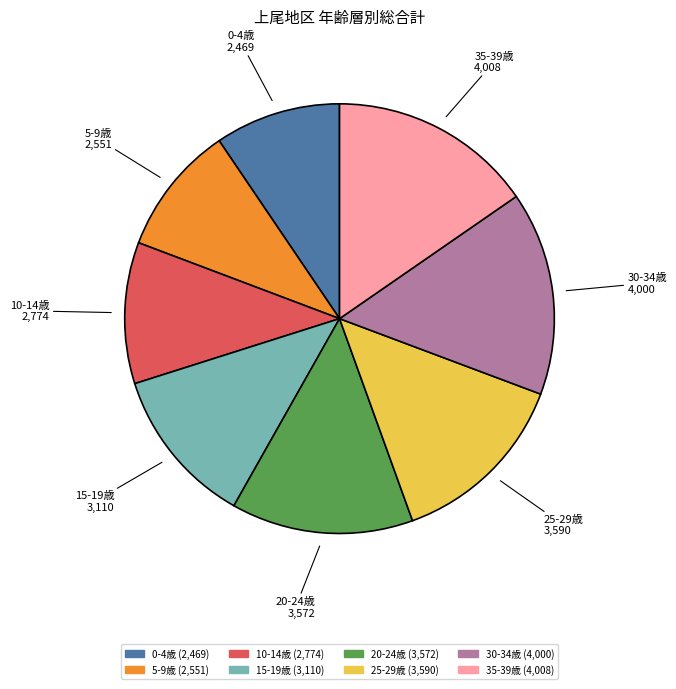

Is there any slice that represents more than half of the pie?

No